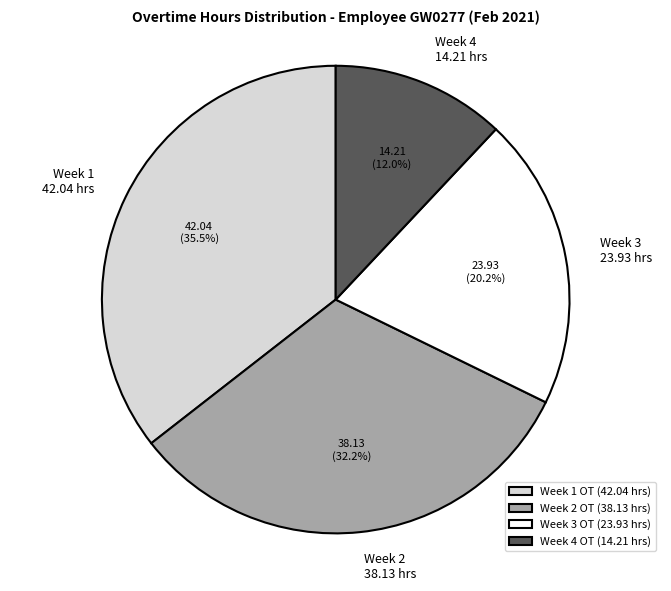

Which has a higher value, Week 2 or Week 3?

Week 2